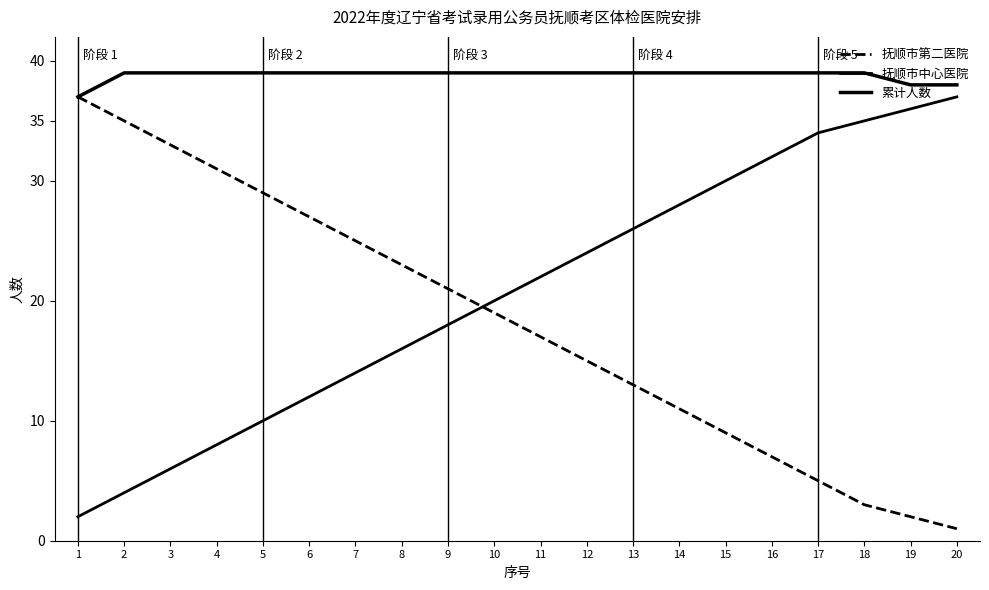

Does the chart have visible grid lines?

No